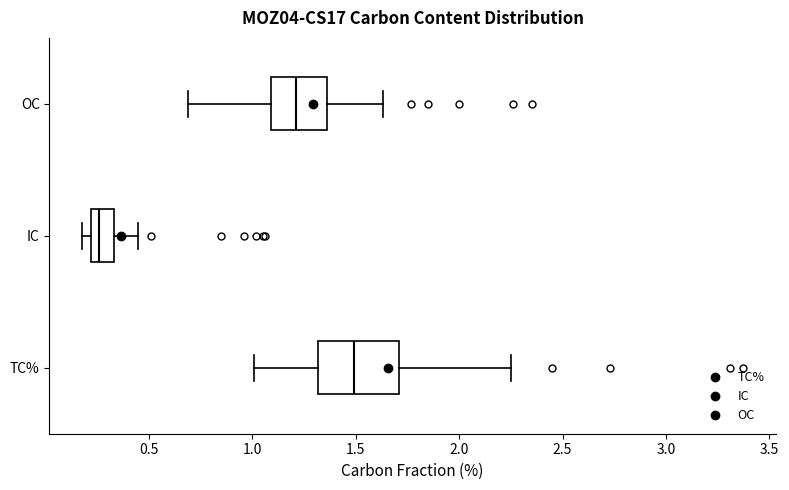

Where does the left whisker of the box for TC% end on the x-axis? The values are not printed on the chart, so give them approximately, as read against the axis.

1.00